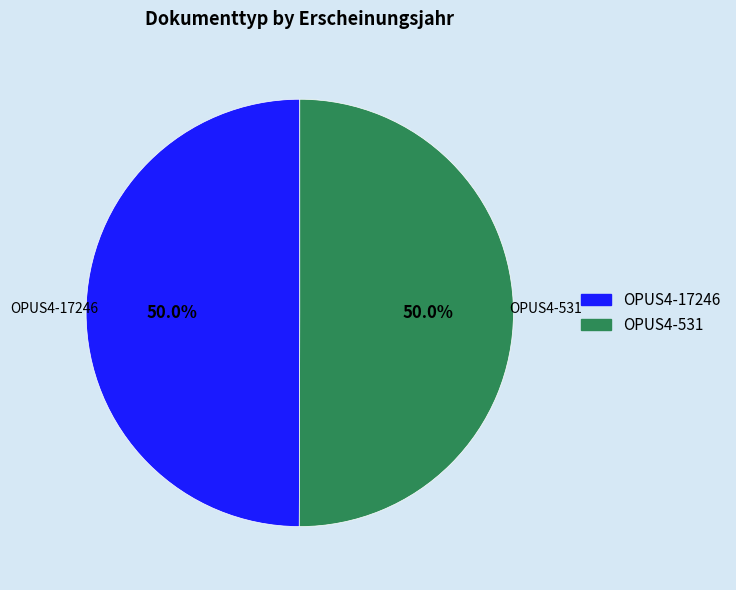

To the nearest percent, what portion does OPUS4-17246 represent?

50%